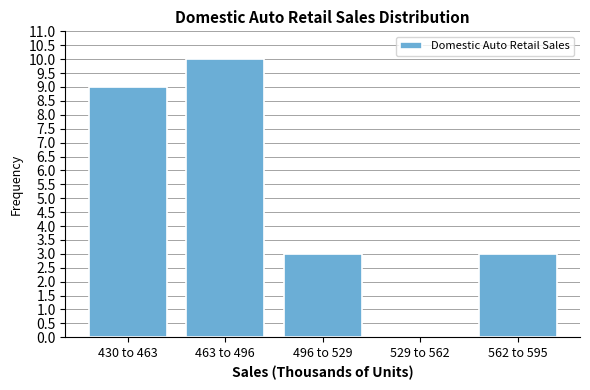

Reading right to left, list all the values displayed in this chart.

562 to 595=3	529 to 562=0	496 to 529=3	463 to 496=10	430 to 463=9